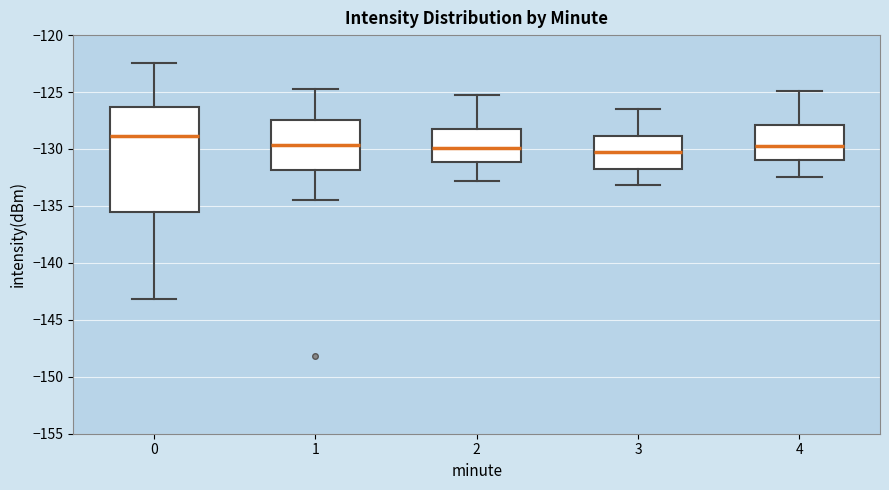

Comparing the boxes themselves (not the whiskers), which one is the tallest?

0